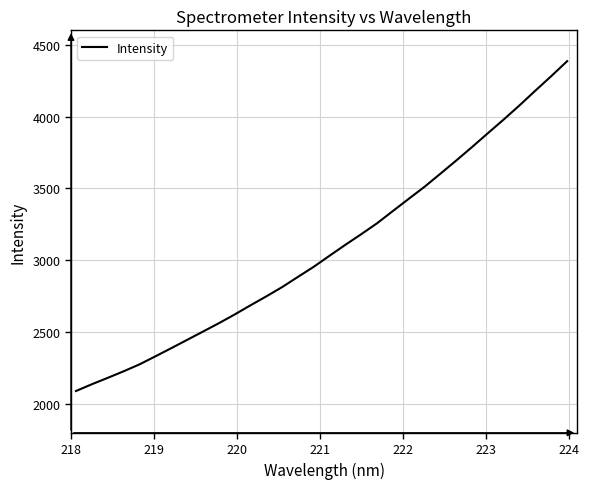

What is the minimum value shown in the chart?

2090.6